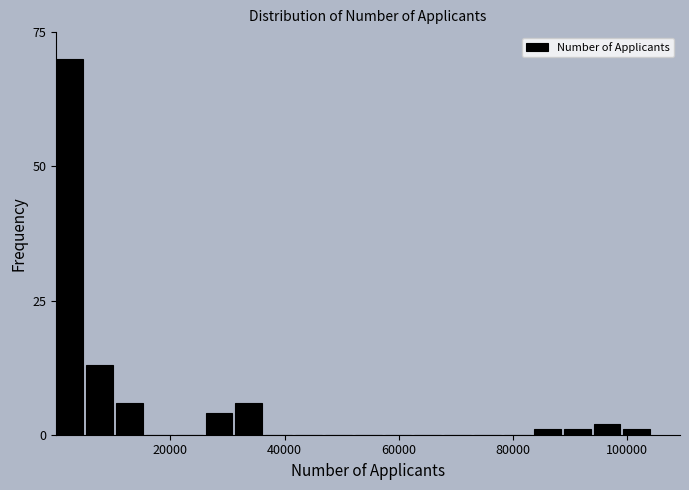

Around what value on the x-axis is the tallest bar? Give the approximate position of its centre, as read against the axis.

2000